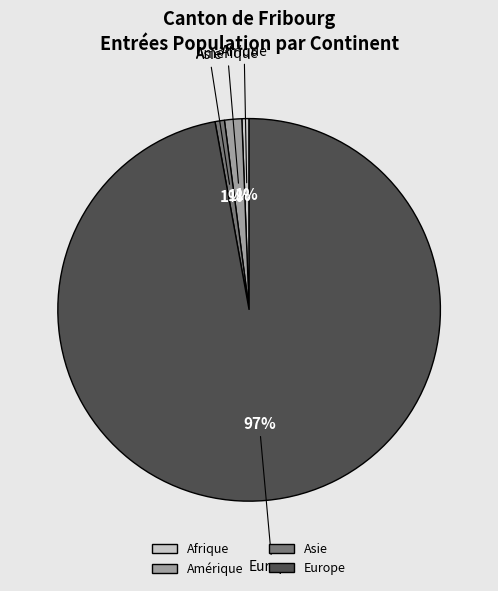

Do Asie and Amérique together represent more than half of the pie?

No